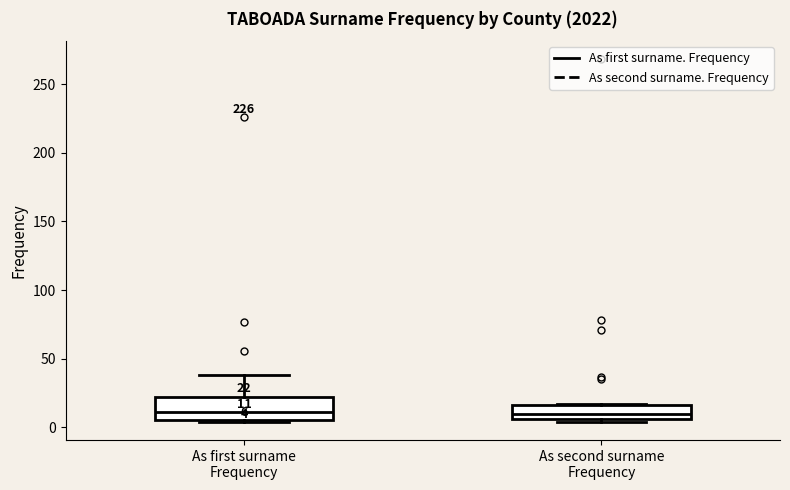

Comparing the boxes themselves (not the whiskers), which one is the tallest?

As first surname Frequency